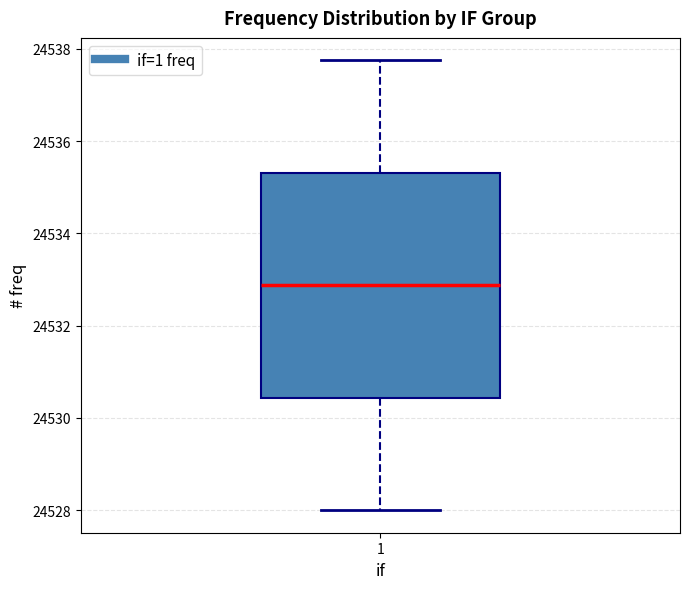

Where does the median line of the box at x = 1 sit on the y-axis? The values are not printed on the chart, so give them approximately, as read against the axis.

24532.8